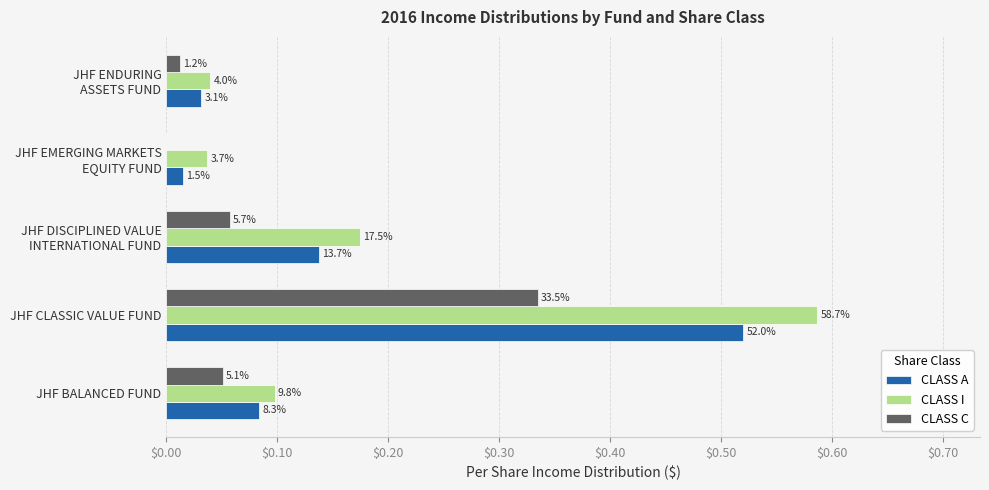

What are all the series names shown in the legend?

CLASS A, CLASS I, CLASS C